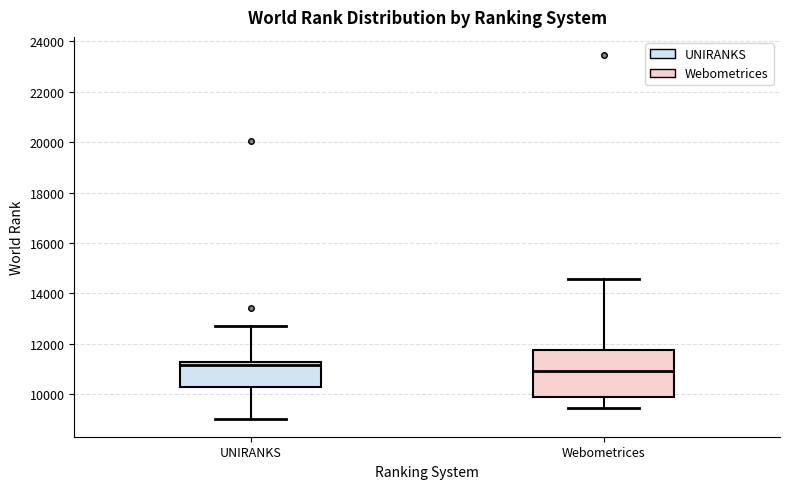

Reading left to right, read every box against the y-axis: the position of its median line, the range the box covers, and the ends of its whiskers. The values are not printed on the chart, so give them approximately, as read against the axis.

UNIRANKS: median 11200 (just below the box's upper edge), box 10200 to 11200, whiskers 9000 to 12800
Webometrices: median 11000, box 9800 to 11800, whiskers 9400 to 14600